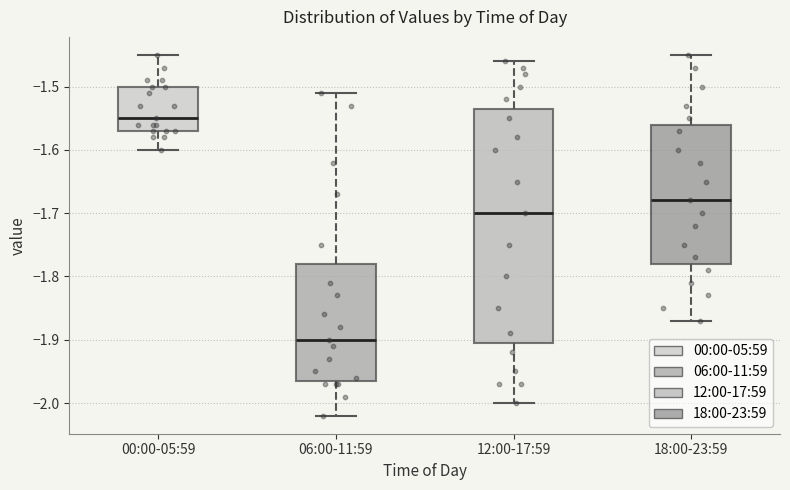

Reading left to right, read every box against the y-axis: the position of its median line, the range the box covers, and the ends of its whiskers. The values are not printed on the chart, so give them approximately, as read against the axis.

00:00-05:59: median -1.55, box -1.57 to -1.50, whiskers -1.60 to -1.45
06:00-11:59: median -1.90, box -1.96 to -1.78, whiskers -2.02 to -1.51
12:00-17:59: median -1.70, box -1.90 to -1.53, whiskers -2.00 to -1.46
18:00-23:59: median -1.68, box -1.78 to -1.56, whiskers -1.87 to -1.45